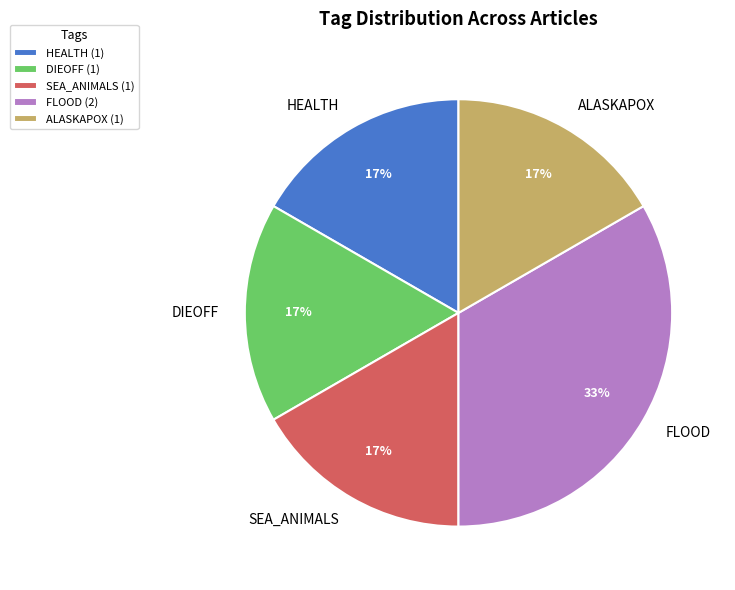

Is it true that SEA_ANIMALS is 27% of the pie?

False